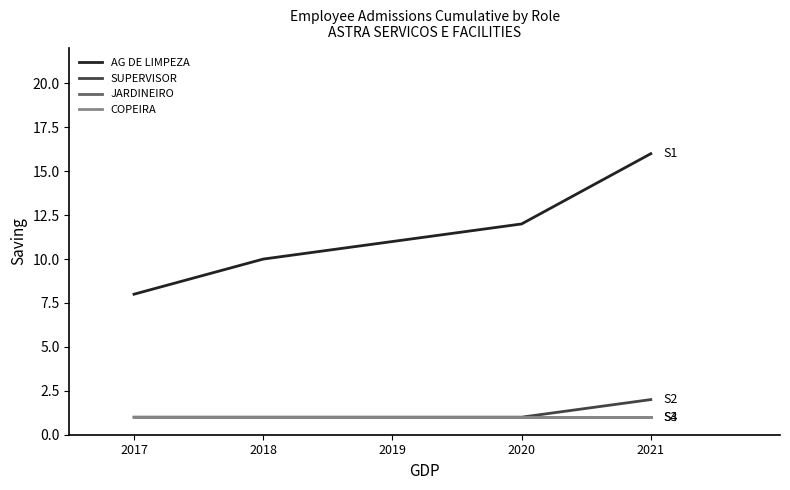

True or false: JARDINEIRO has a value of 1 at 2019.

True